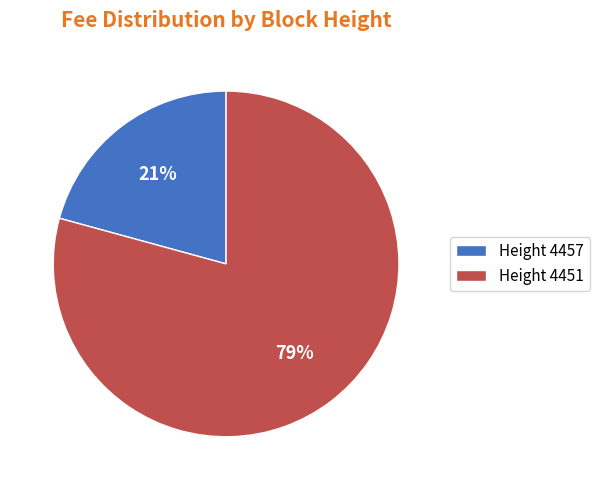

What is the ratio of the value at Height 4457 to the value at Height 4451?

0.3